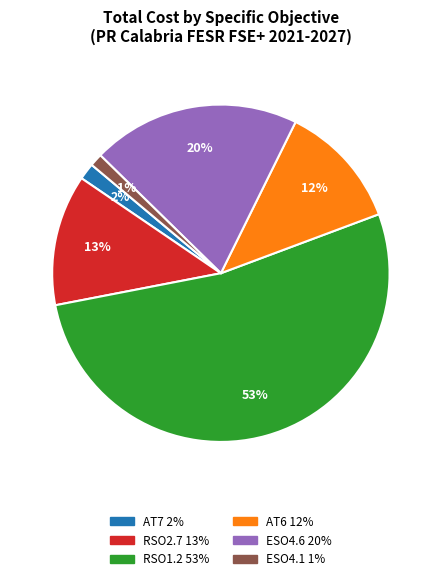

Count the number of slices in the pie.

6